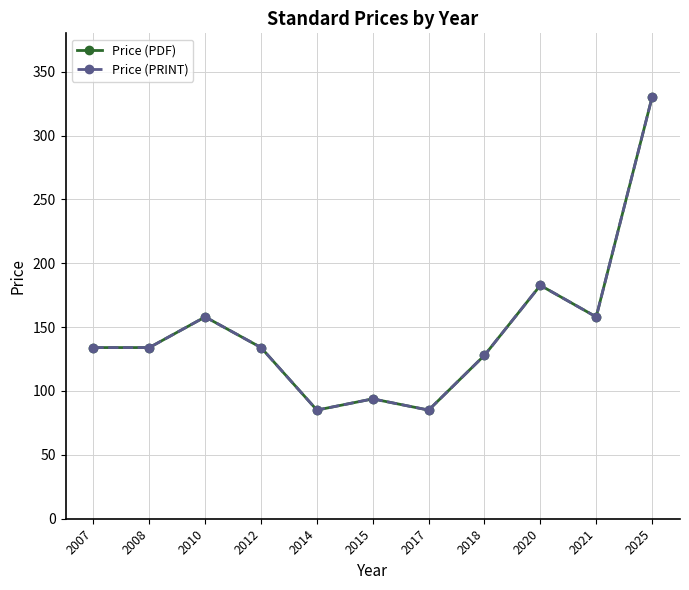

Is the value of Price (PDF) at 2025 greater than the value of Price (PRINT) at 2007?

Yes